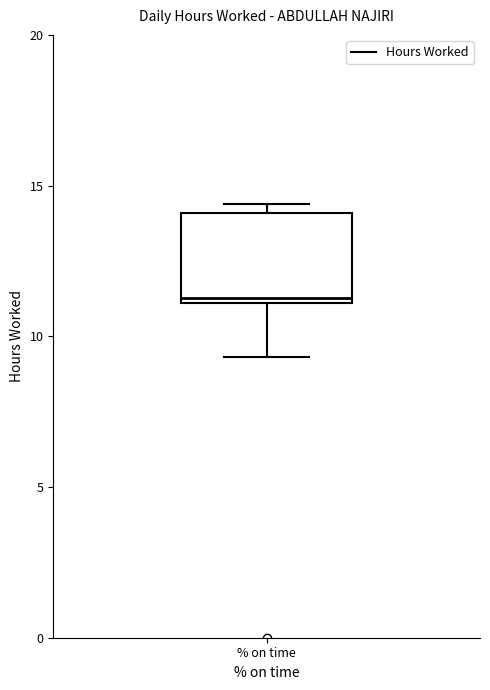

Where is the upper edge of the box for % on time on the y-axis? The values are not printed on the chart, so give them approximately, as read against the axis.

14.0